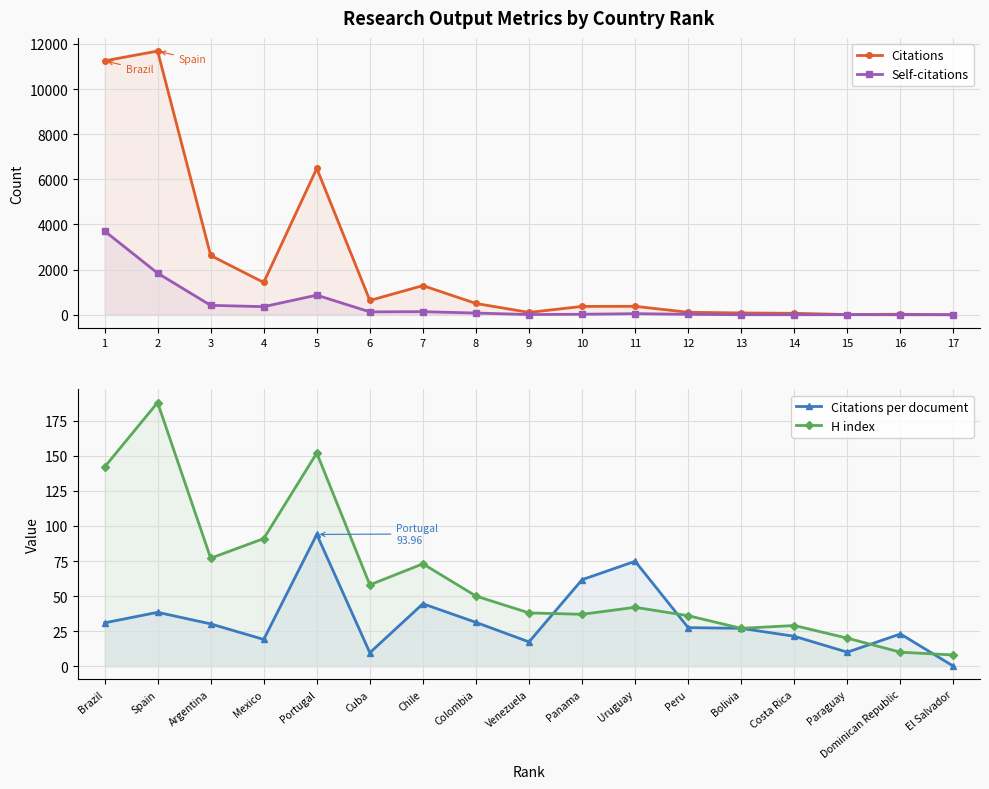

True or false: Citations and Self-citations cross at least once.

False